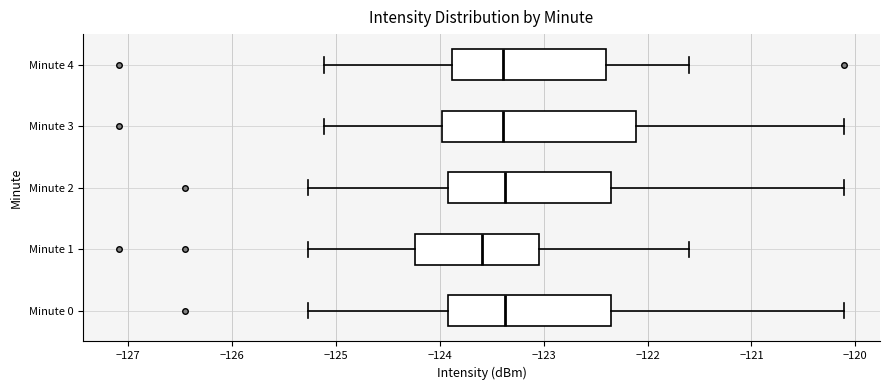

Reading bottom to top, read every box against the x-axis: the position of its median line, the range the box covers, and the ends of its whiskers. The values are not printed on the chart, so give them approximately, as read against the axis.

Minute 0: median -123.4, box -123.9 to -122.3, whiskers -125.3 to -120.1
Minute 1: median -123.6, box -124.2 to -123.0, whiskers -125.3 to -121.6
Minute 2: median -123.4, box -123.9 to -122.3, whiskers -125.3 to -120.1
Minute 3: median -123.4, box -124.0 to -122.1, whiskers -125.1 to -120.1
Minute 4: median -123.4, box -123.9 to -122.4, whiskers -125.1 to -121.6